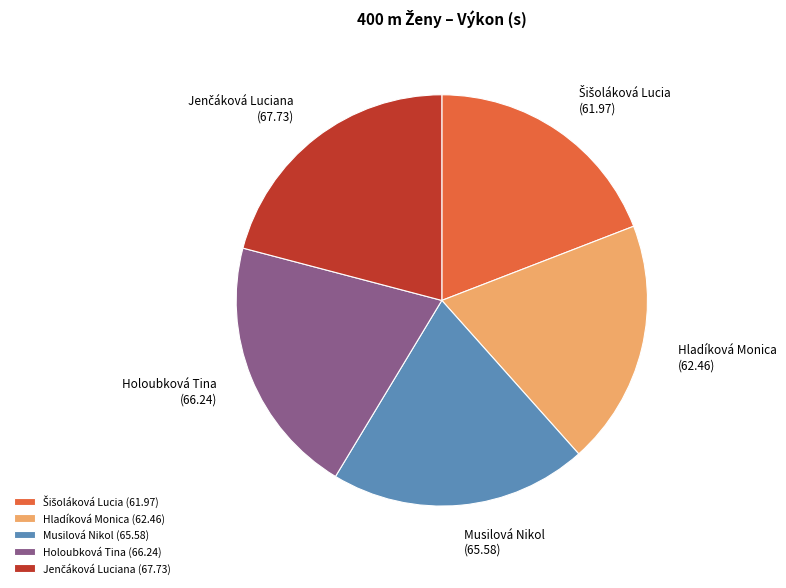

Is Musilová Nikol the majority of the pie?

No